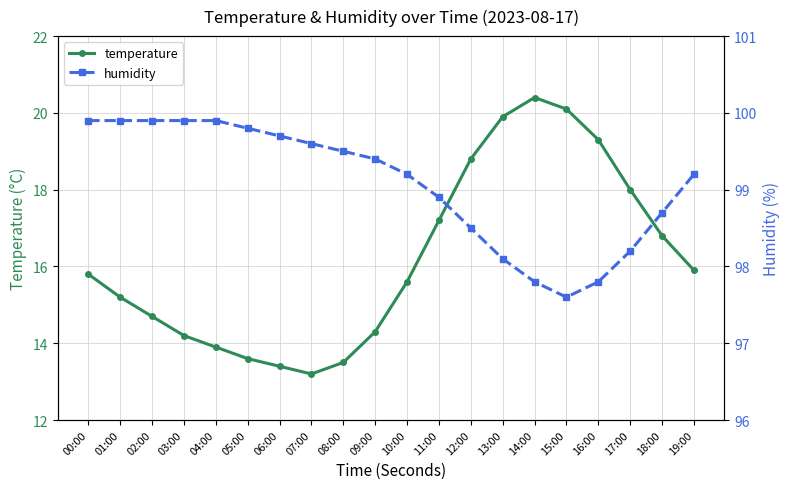

Which series has the largest total across all categories?

humidity